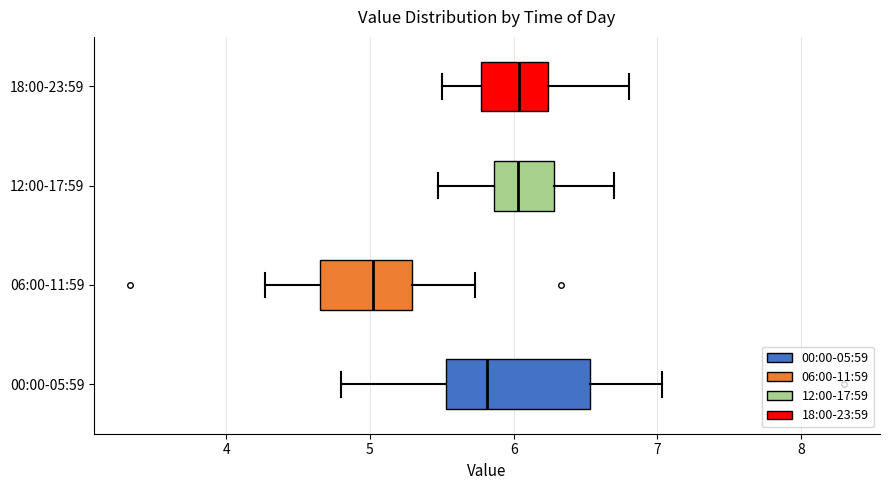

Which box is the widest, from its left edge to its right edge?

00:00-05:59